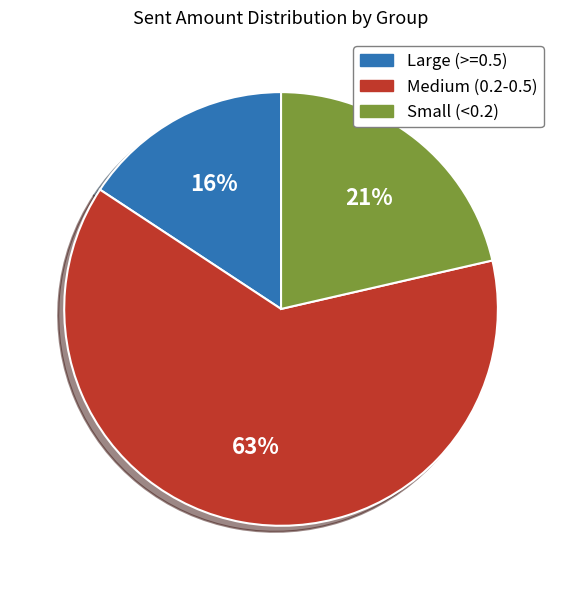

To the nearest percent, what is the average slice percentage?

33%